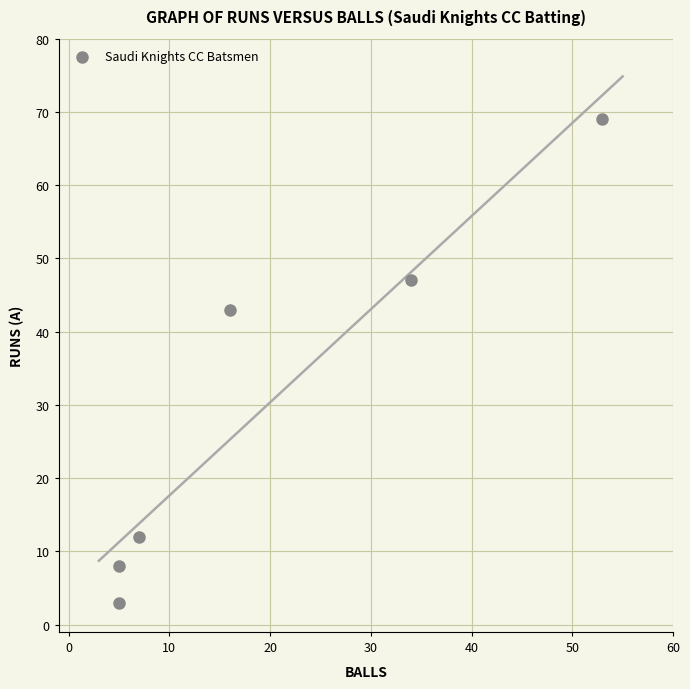

What is the average X value?

20